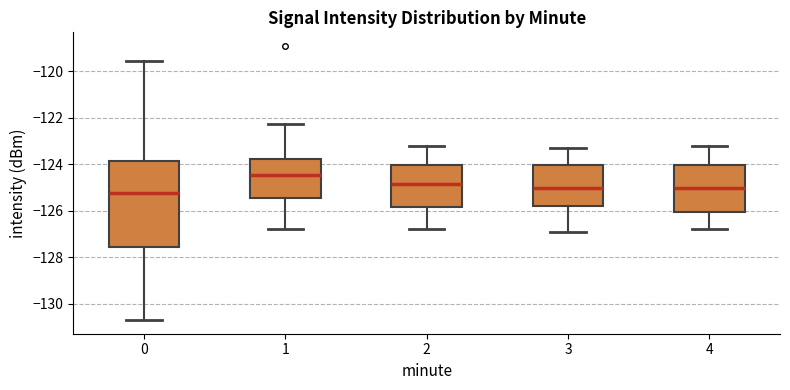

Reading left to right, read every box against the y-axis: the position of its median line, the range the box covers, and the ends of its whiskers. The values are not printed on the chart, so give them approximately, as read against the axis.

0: median -125.2, box -127.6 to -123.8, whiskers -130.6 to -119.6
1: median -124.4, box -125.4 to -123.8, whiskers -126.8 to -122.2
2: median -124.8, box -125.8 to -124.0, whiskers -126.8 to -123.2
3: median -125.0, box -125.8 to -124.0, whiskers -126.8 to -123.2
4: median -125.0, box -126.0 to -124.0, whiskers -126.8 to -123.2